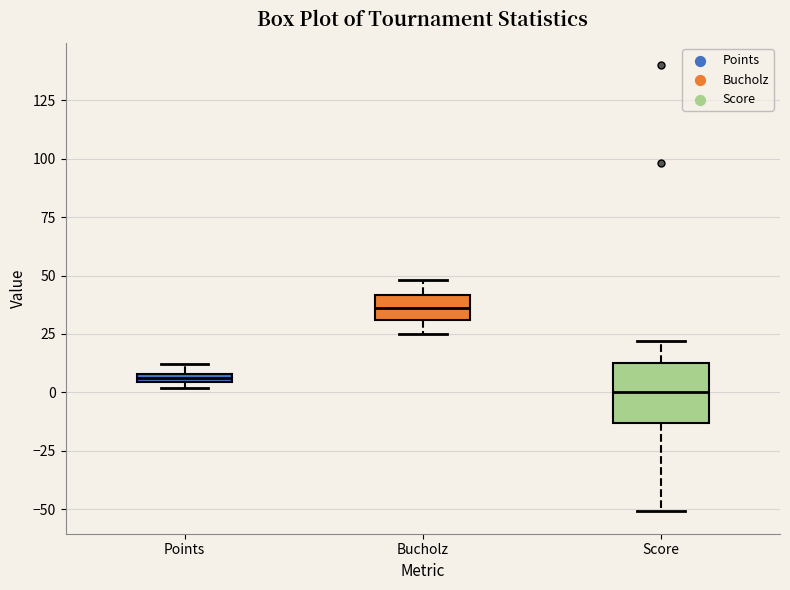

Which box is the tallest, from its lower edge to its upper edge?

Score